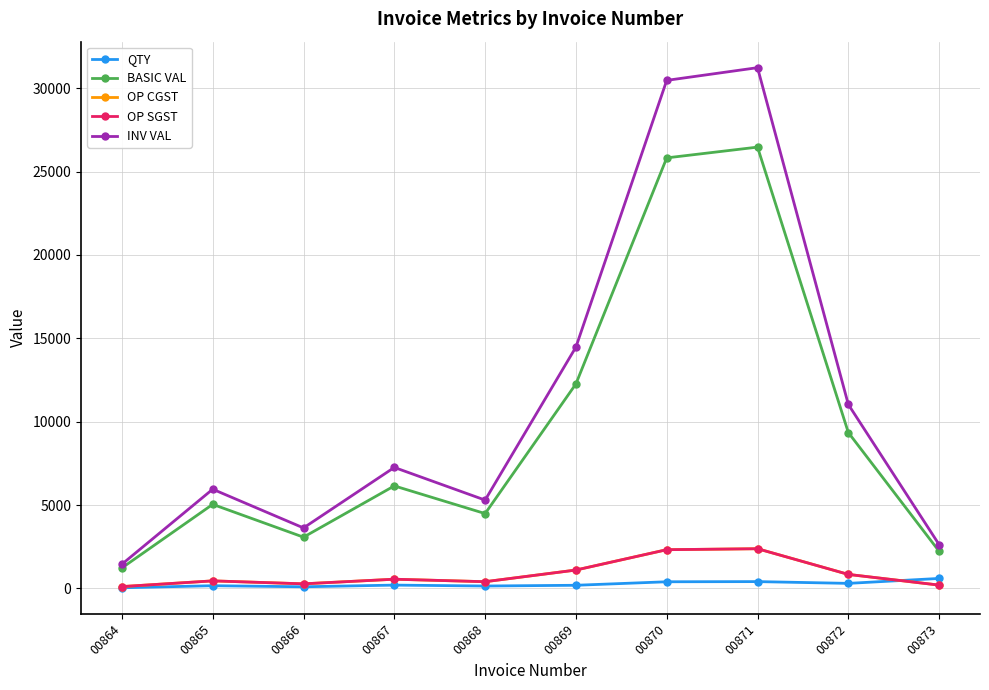

Is this an area chart (filled region under the line)?

No